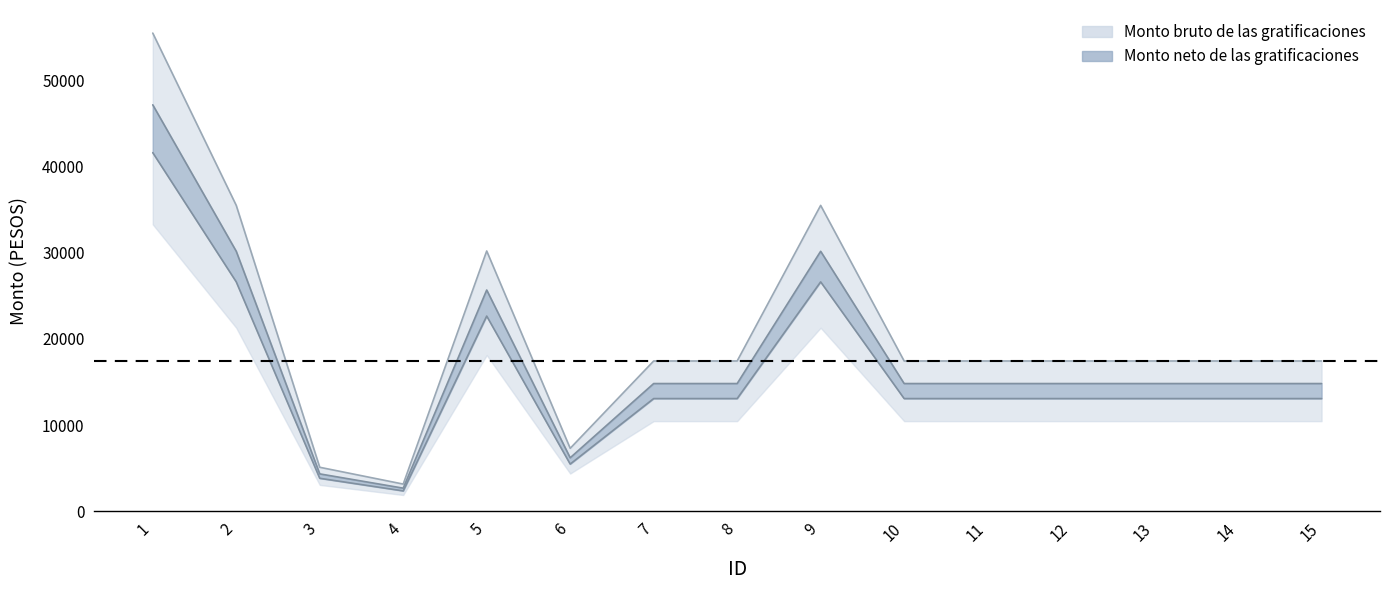

What are all the series names shown in the legend?

Monto bruto de las gratificaciones, Monto neto de las gratificaciones